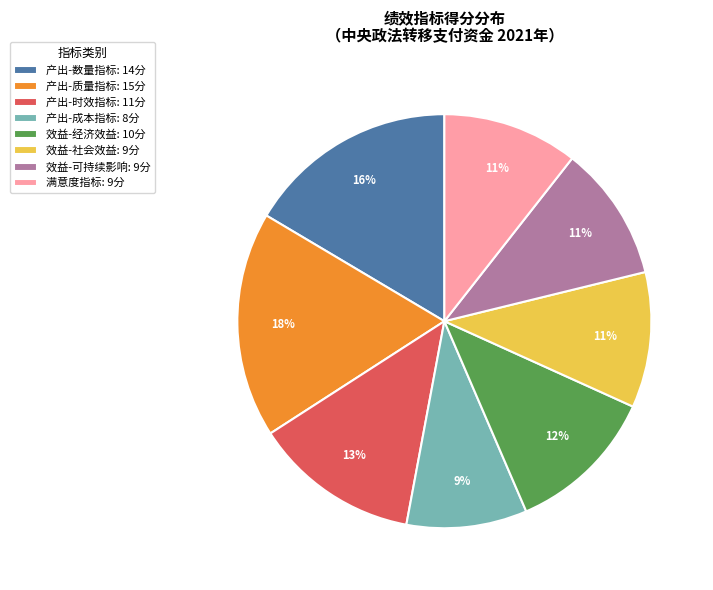

Is there any slice that represents more than half of the pie?

No